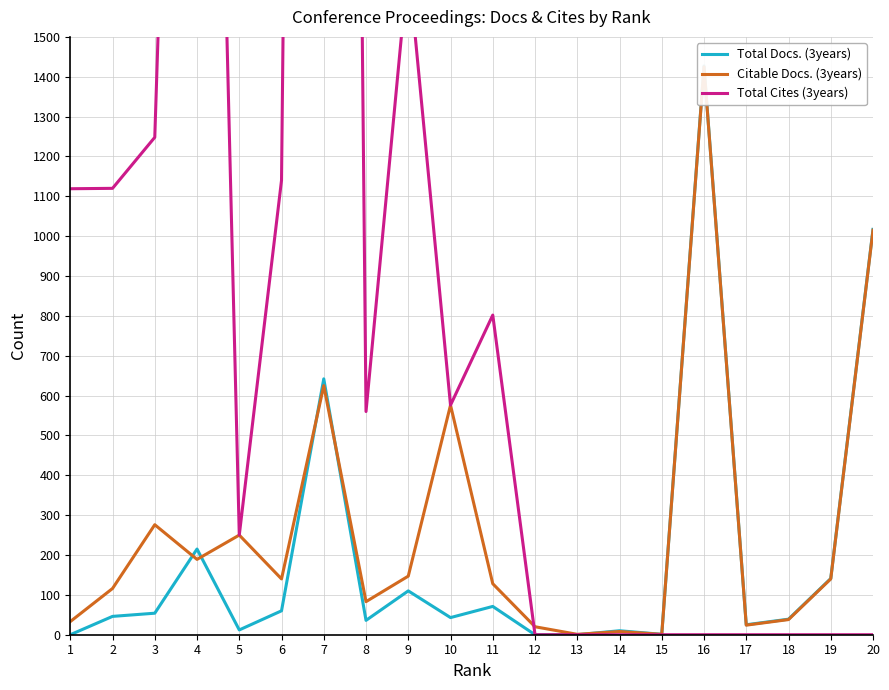

What is the difference between the Total Cites (3years) values at 2 and 5?

870